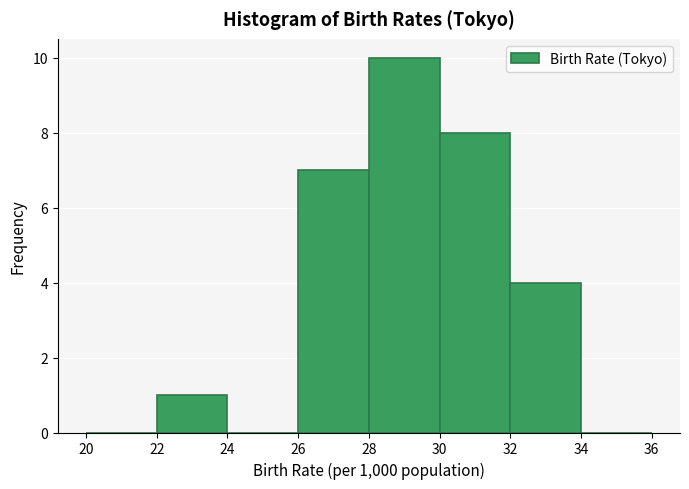

Over which range of the x-axis is the bar tallest?

28 to 30